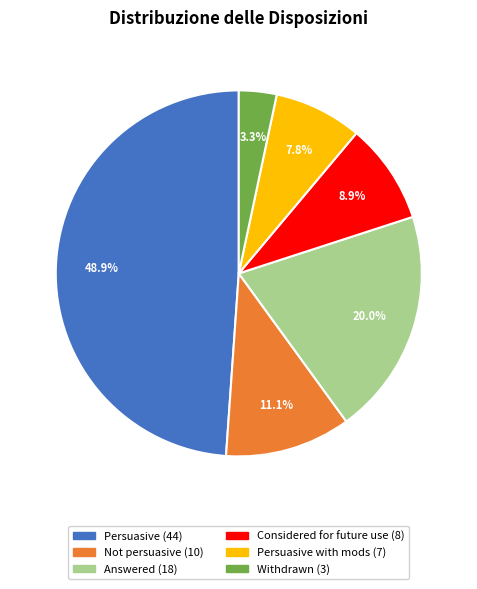

How many segments does this pie chart have?

6